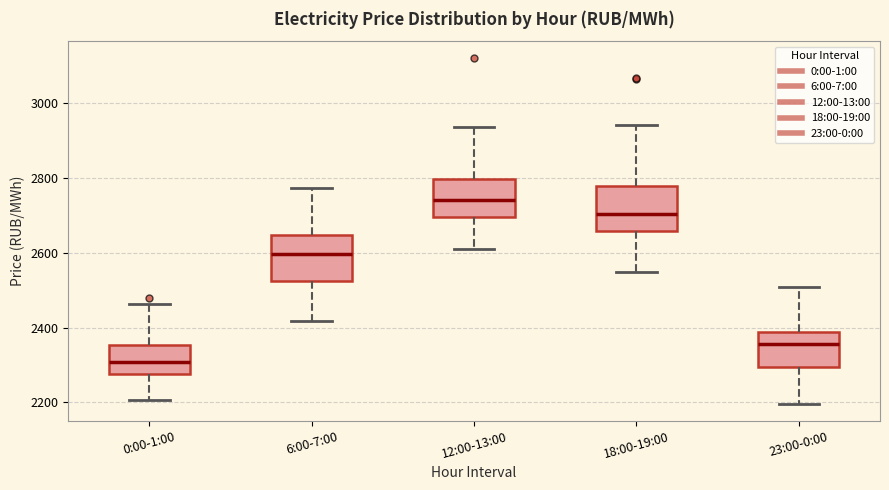

Reading left to right, transcribe this box plot: for each box, give where its median line is, the range the box spans, and where its two whiskers end, as read against the y-axis. The values are not printed on the chart, so give them approximately, as read against the axis.

0:00-1:00: median 2300, box 2280 to 2360, whiskers 2200 to 2460
6:00-7:00: median 2600, box 2520 to 2640, whiskers 2420 to 2780
12:00-13:00: median 2740, box 2700 to 2800, whiskers 2600 to 2940
18:00-19:00: median 2700, box 2660 to 2780, whiskers 2540 to 2940
23:00-0:00: median 2360, box 2300 to 2380, whiskers 2200 to 2500